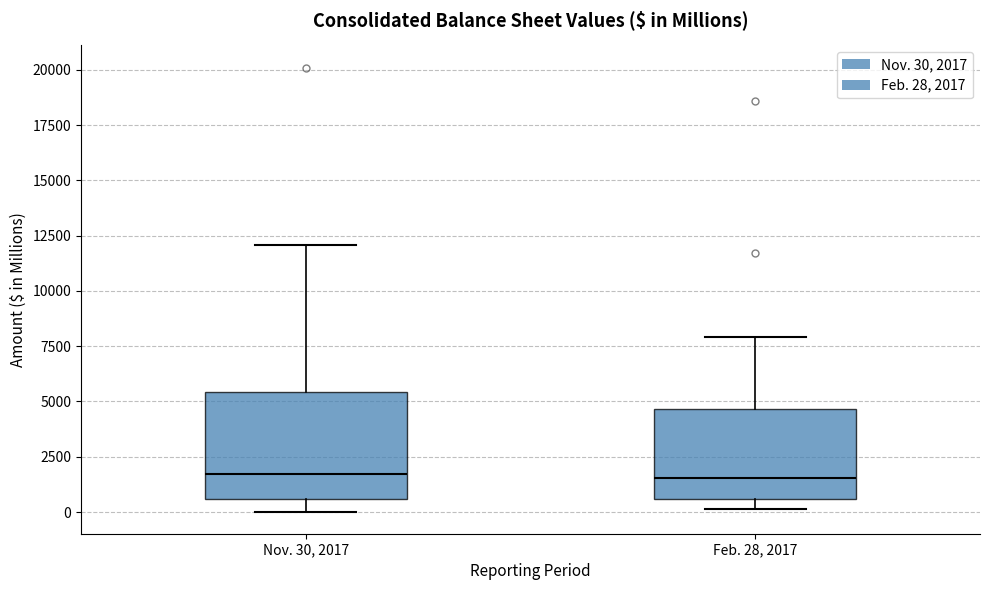

Which box is the tallest, from its lower edge to its upper edge?

Nov. 30, 2017